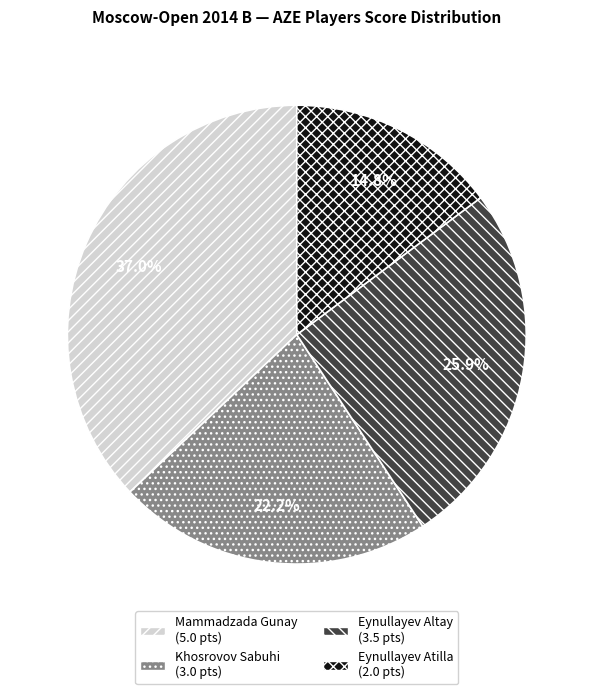

To the nearest percent, what is the difference between the largest and smallest slice percentages?

22%